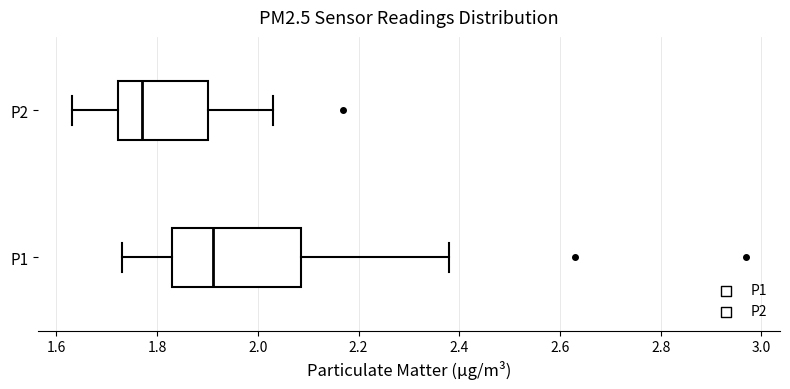

Reading bottom to top, read every box against the x-axis: the position of its median line, the range the box covers, and the ends of its whiskers. The values are not printed on the chart, so give them approximately, as read against the axis.

P1: median 1.92, box 1.84 to 2.08, whiskers 1.74 to 2.38
P2: median 1.78, box 1.72 to 1.90, whiskers 1.64 to 2.04